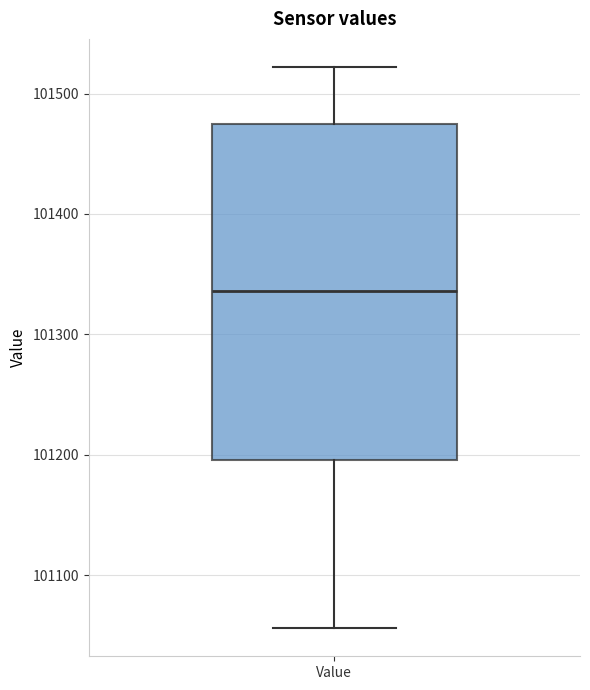

Where is the upper edge of the box for Value on the y-axis? The values are not printed on the chart, so give them approximately, as read against the axis.

101480